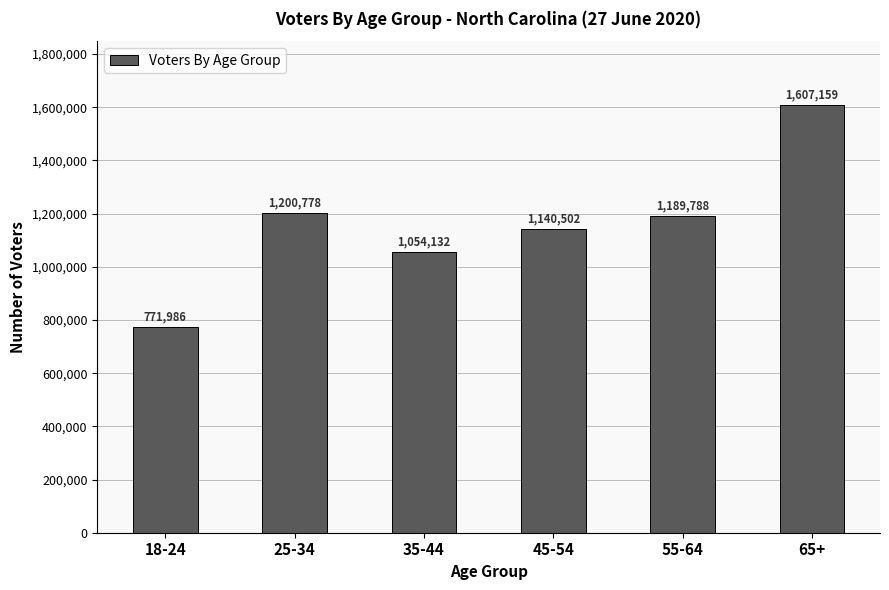

Is it true that the value at 35-44 is 519441?

False